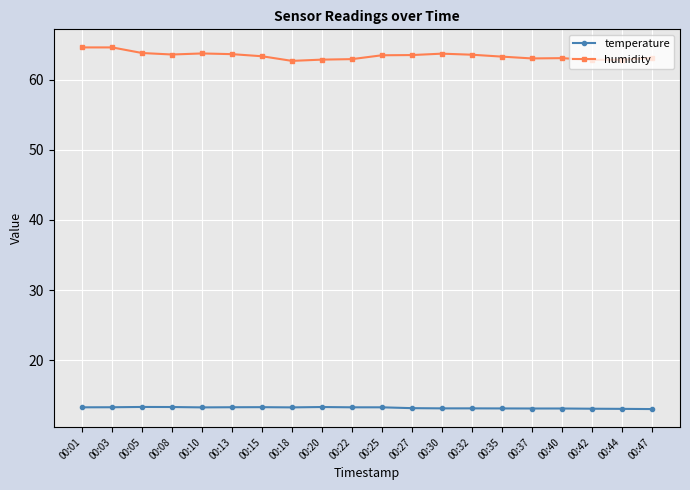

Rank the series by their average value, from highest to lowest.

humidity, temperature